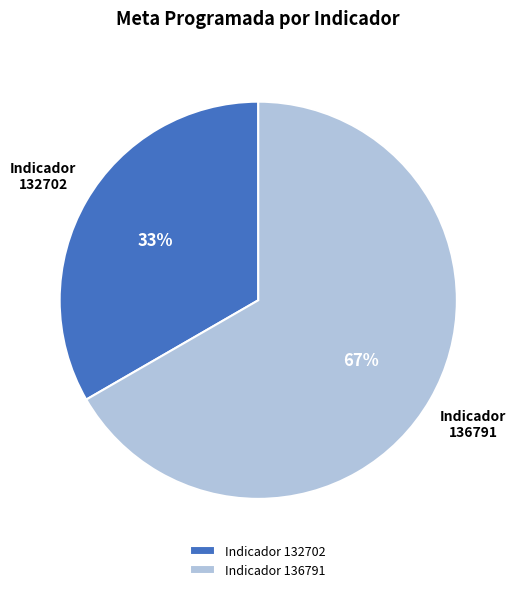

The 136791 slice represents 75% of the pie. True or false?

False